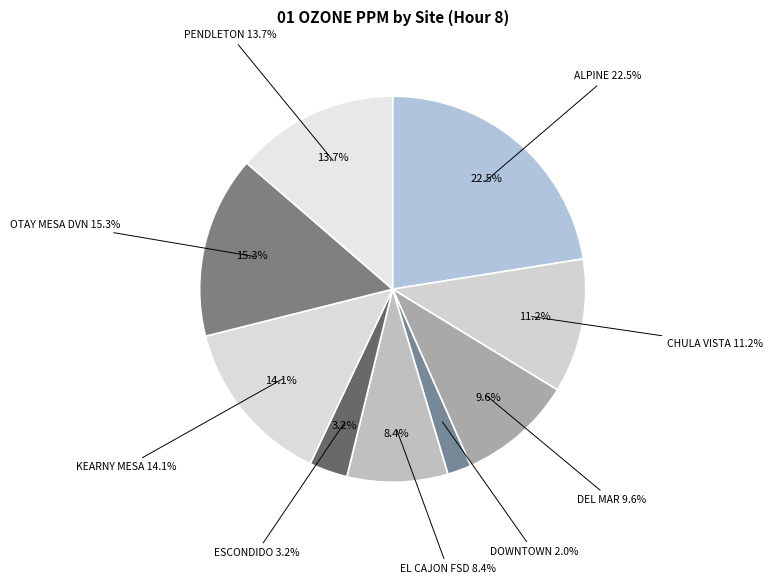

What percentage is NOT represented by PENDLETON?

86.3%